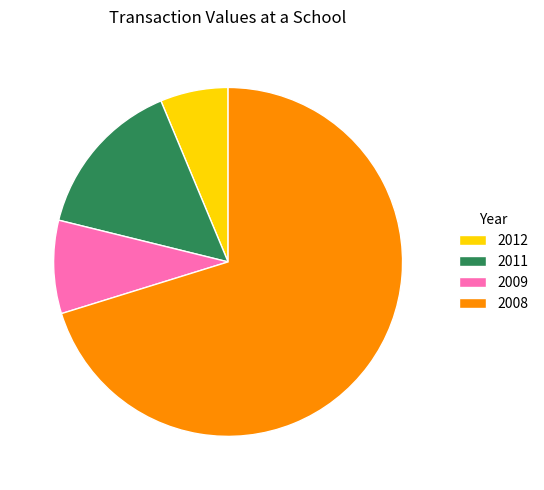

Does any single category account for the majority?

Yes